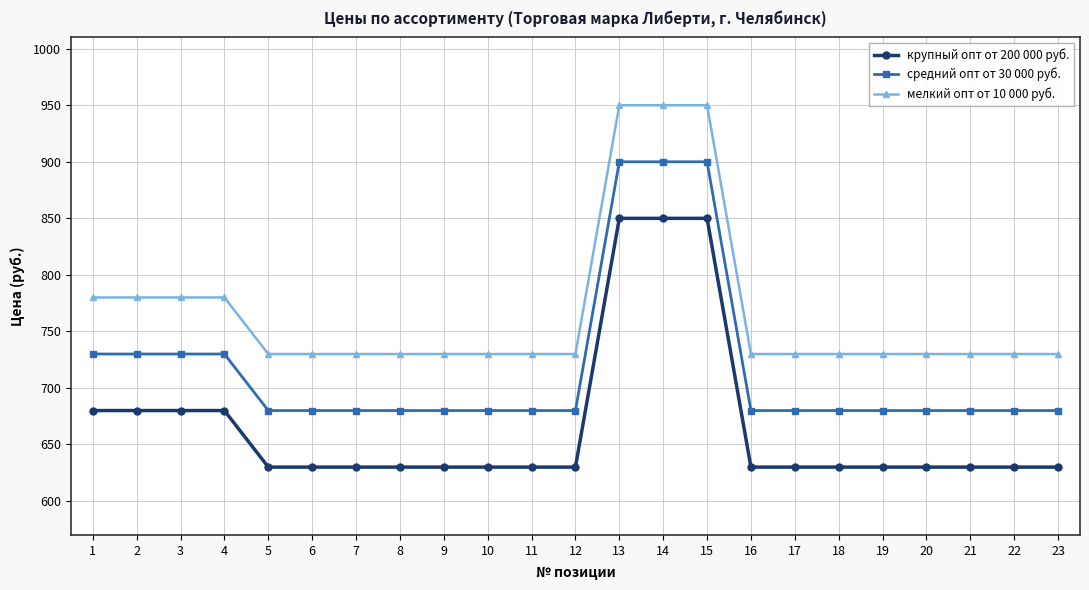

True or false: средний опт от 30 000 руб. and мелкий опт от 10 000 руб. cross at least once.

False